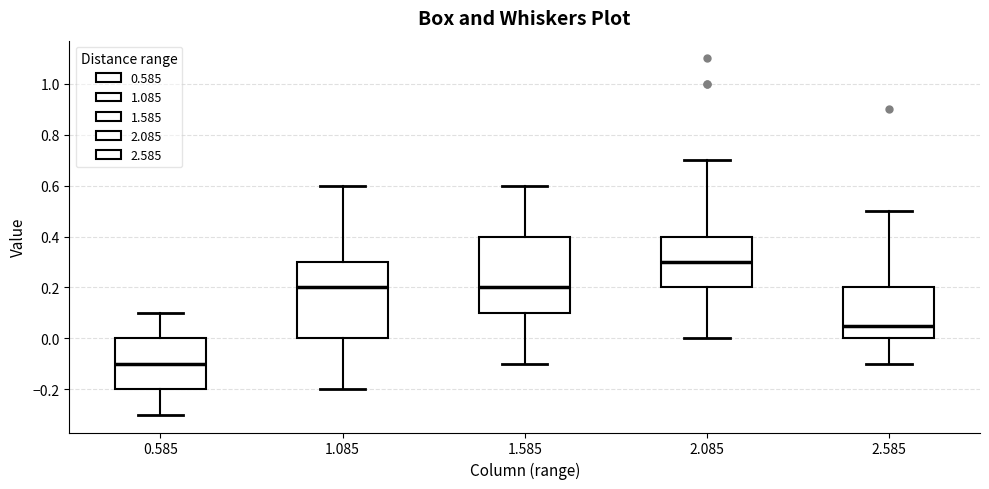

Where does the median line of the box at x = 2.585 sit on the y-axis? The values are not printed on the chart, so give them approximately, as read against the axis.

0.06